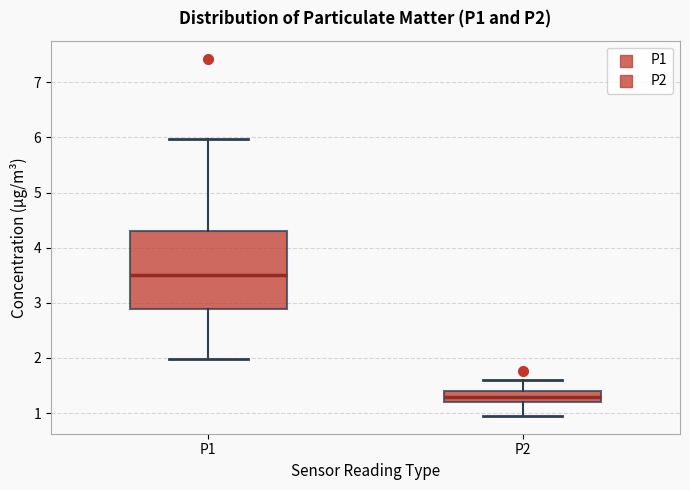

Reading left to right, read every box against the y-axis: the position of its median line, the range the box covers, and the ends of its whiskers. The values are not printed on the chart, so give them approximately, as read against the axis.

P1: median 3.5, box 2.9 to 4.3, whiskers 2.0 to 6.0
P2: median 1.3, box 1.2 to 1.4, whiskers 1.0 to 1.6